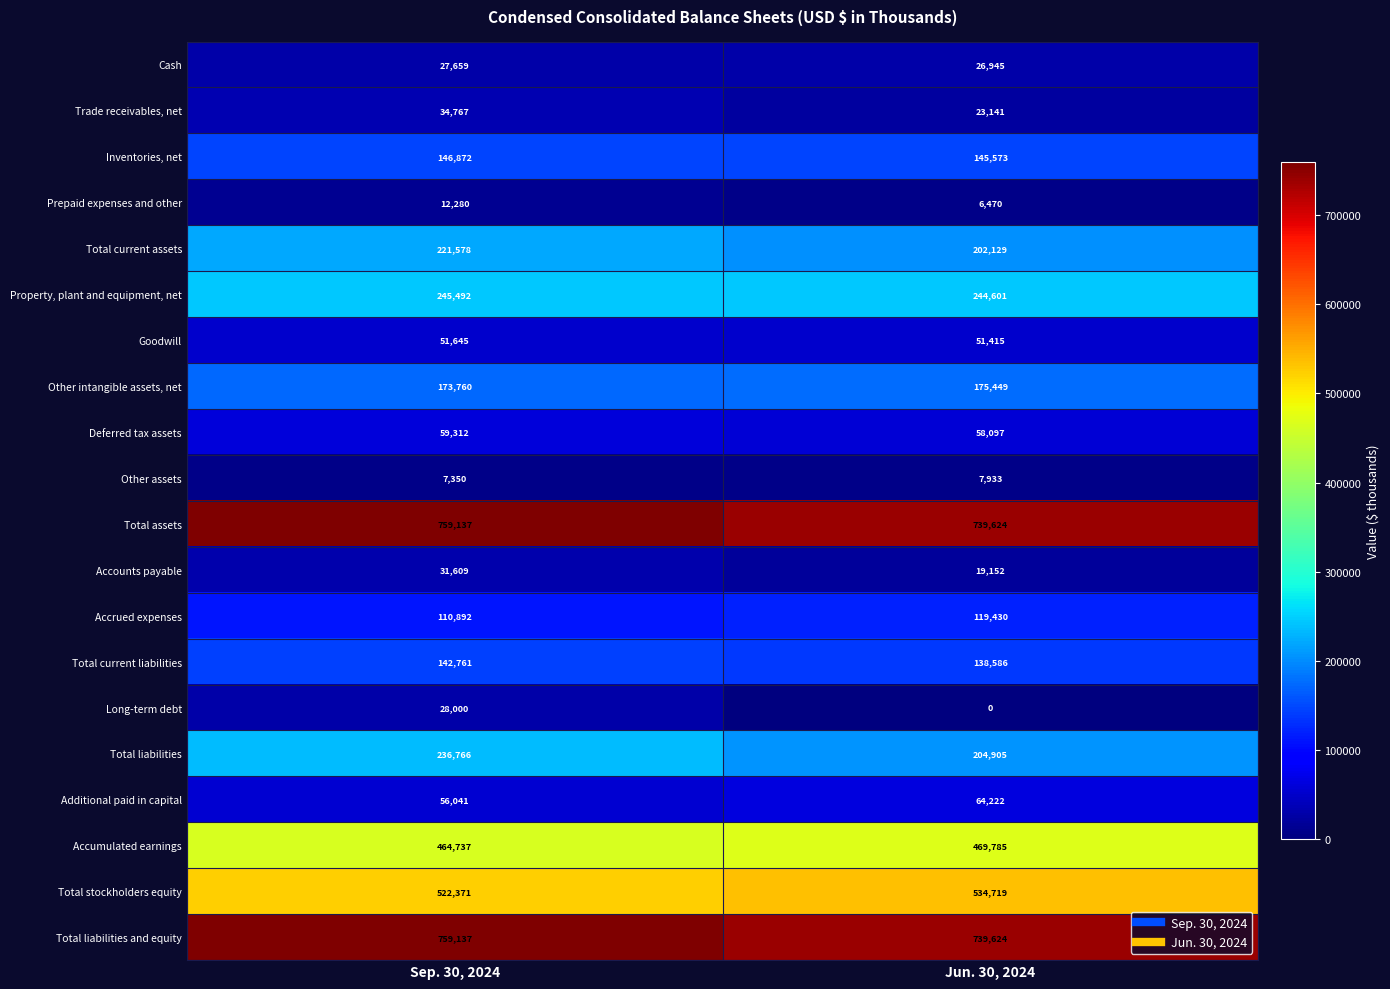

How many categories are shown in the chart?

2